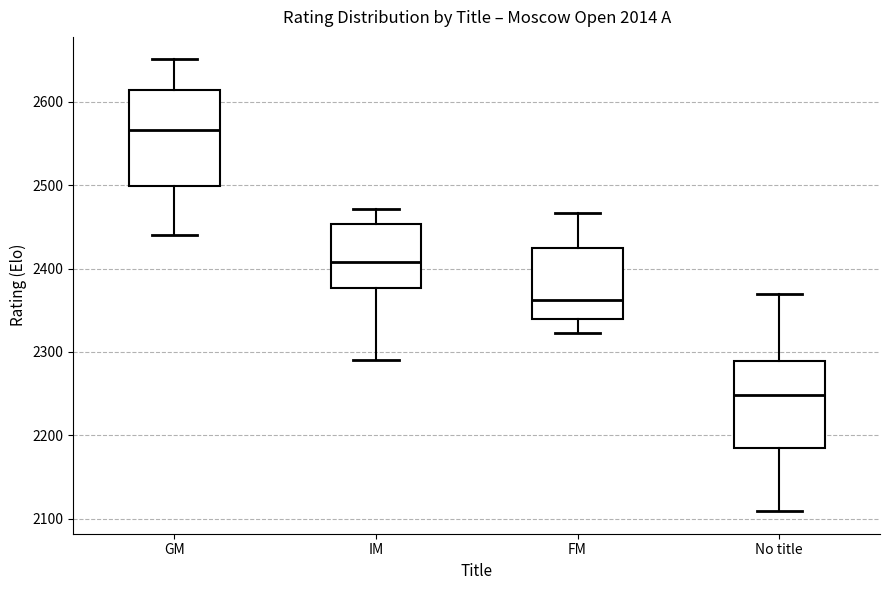

Reading left to right, read every box against the y-axis: the position of its median line, the range the box covers, and the ends of its whiskers. The values are not printed on the chart, so give them approximately, as read against the axis.

GM: median 2570, box 2500 to 2610, whiskers 2440 to 2650
IM: median 2410, box 2380 to 2450, whiskers 2290 to 2470
FM: median 2360, box 2340 to 2420, whiskers 2320 to 2470
No title: median 2250, box 2180 to 2290, whiskers 2110 to 2370